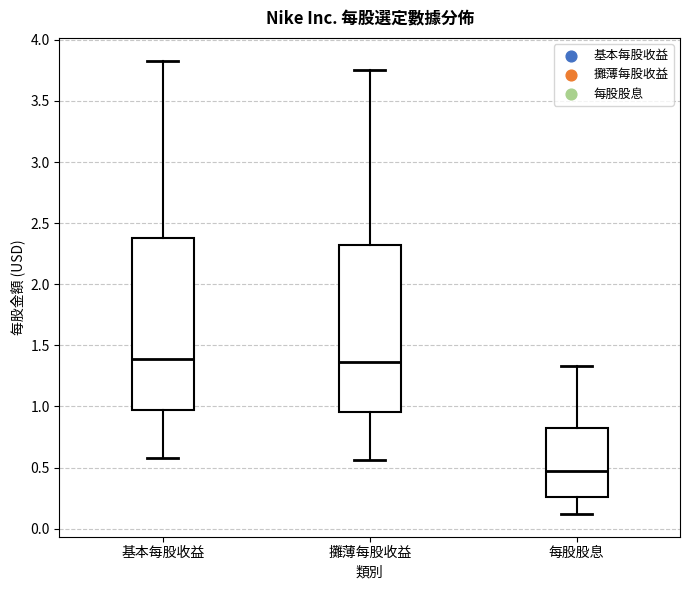

Reading left to right, transcribe this box plot: for each box, give where its median line is, the range the box spans, and where its two whiskers end, as read against the y-axis. The values are not printed on the chart, so give them approximately, as read against the axis.

基本每股收益: median 1.40, box 0.95 to 2.40, whiskers 0.60 to 3.85
攤薄每股收益: median 1.35, box 0.95 to 2.35, whiskers 0.55 to 3.75
每股股息: median 0.45, box 0.25 to 0.80, whiskers 0.10 to 1.35